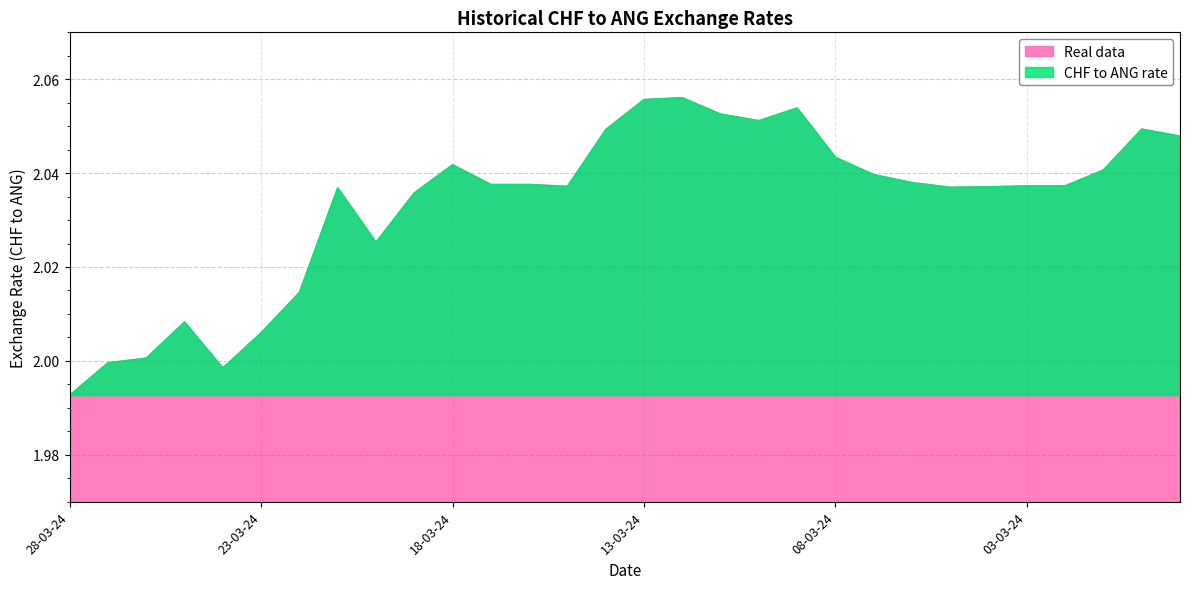

Which has a higher value, 28-02-24 or 29-02-24?

29-02-24